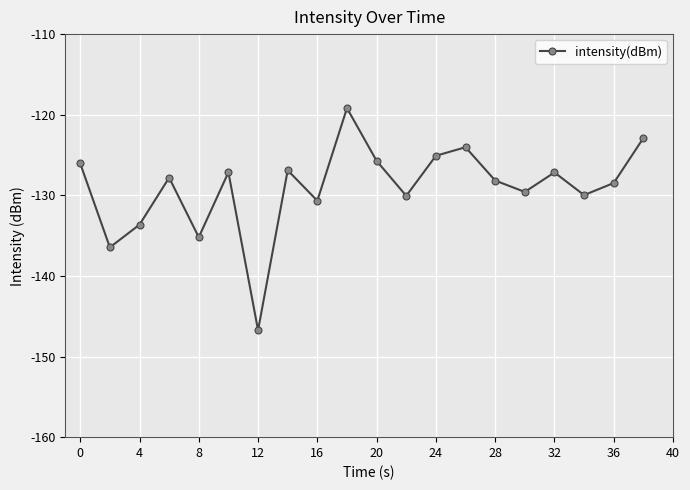

What is the smallest value displayed?

-146.7